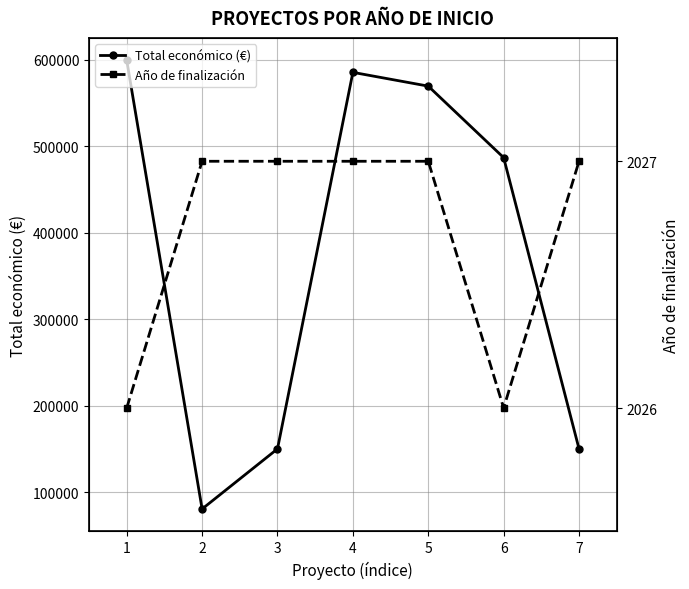

At which category is the sum across all series the highest?

1